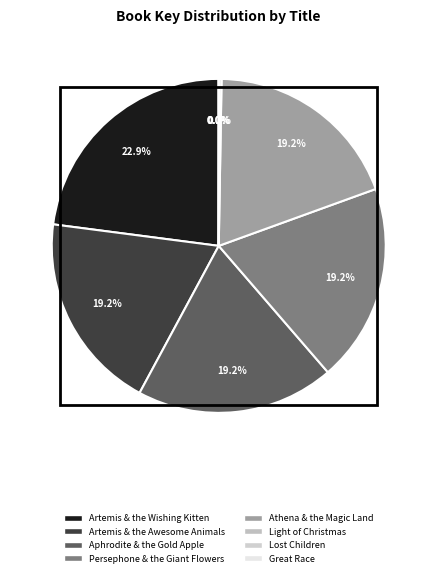

Rank the categories by value from highest to lowest.

Artemis & the Wishing Kitten, Artemis & the Awesome Animals, Aphrodite & the Gold Apple, Persephone & the Giant Flowers, Athena & the Magic Land, Light of Christmas, Lost Children, Great Race